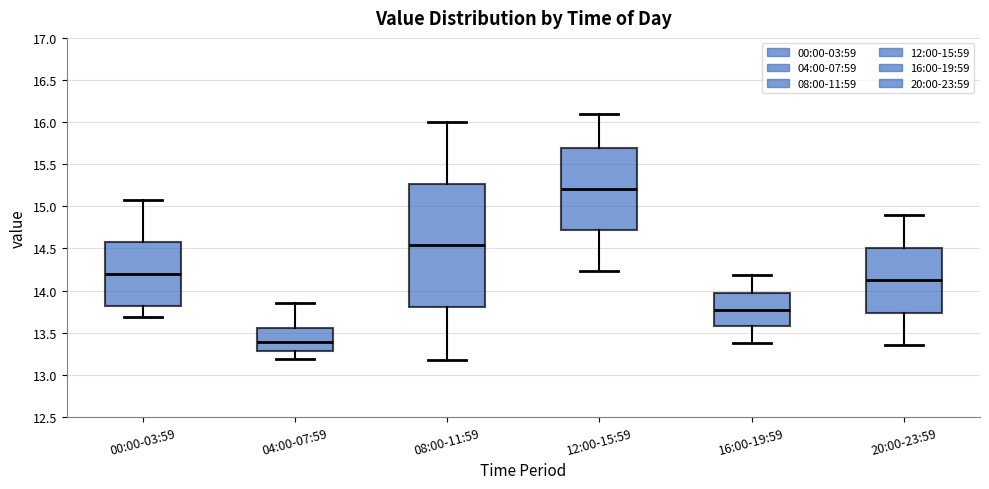

Where does the median line of the box for 20:00-23:59 sit on the y-axis? The values are not printed on the chart, so give them approximately, as read against the axis.

14.10